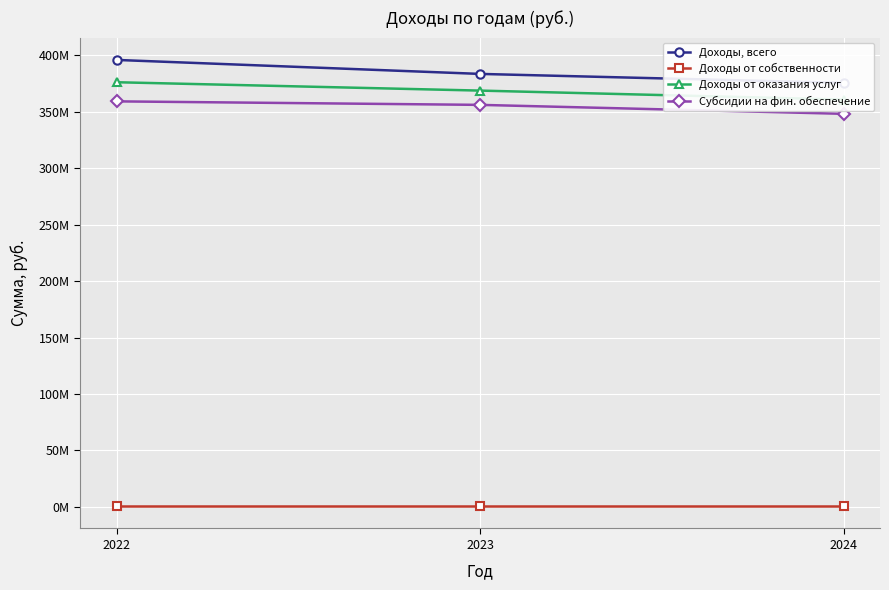

What is the spread (max minus min) of values at 2024?

375137516.0